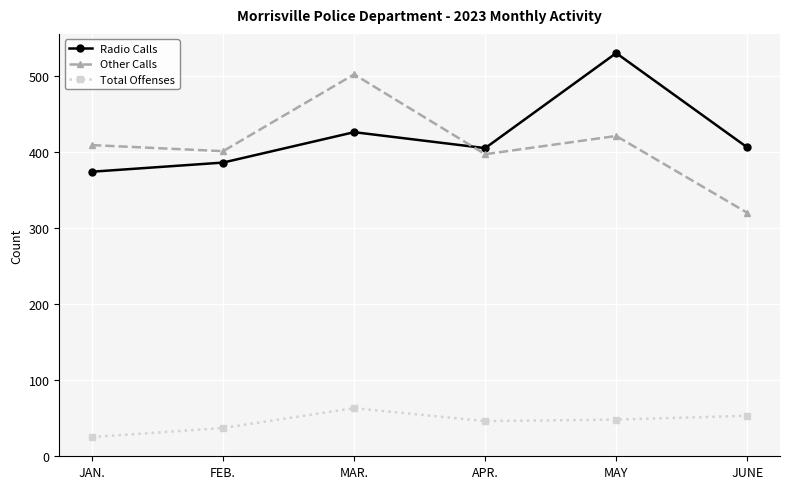

Is the value of Other Calls at FEB. greater than the value of Total Offenses at MAR.?

Yes